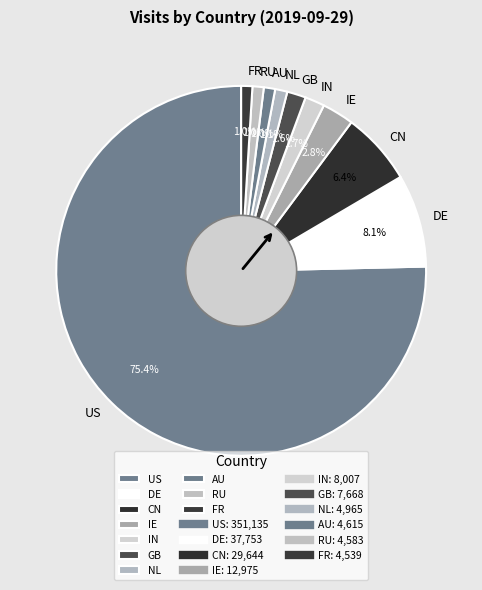

Does CN account for over 50% of the chart?

No